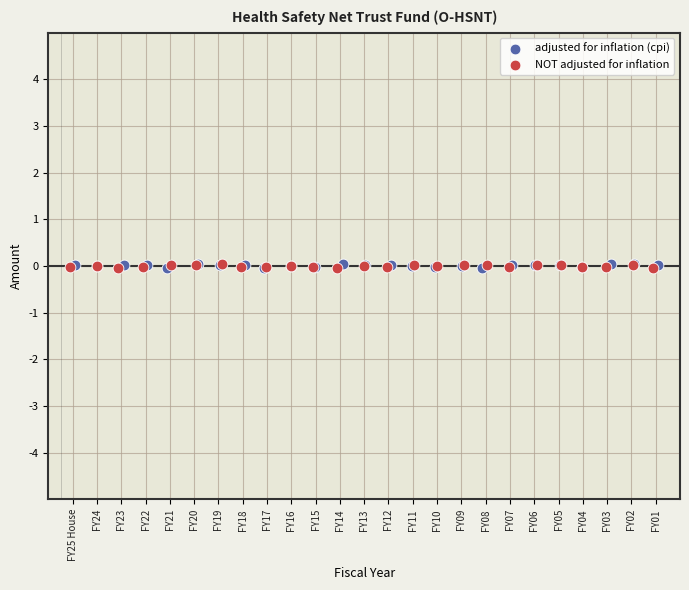

What are all the series names shown in the legend?

adjusted for inflation (cpi), NOT adjusted for inflation